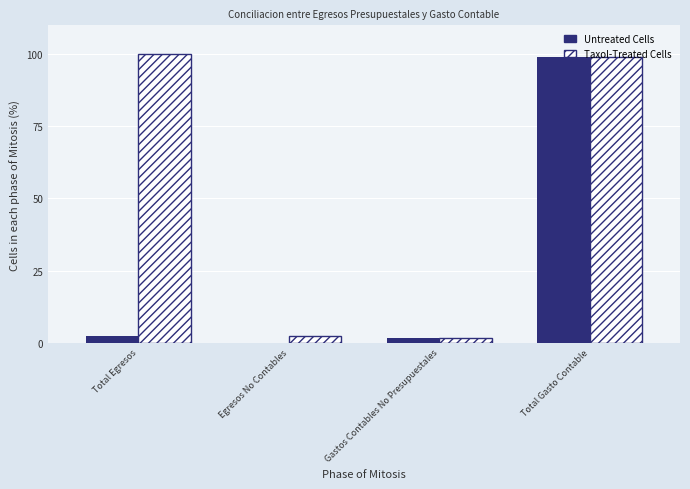

What is the maximum value for Taxol-Treated Cells?

100.0